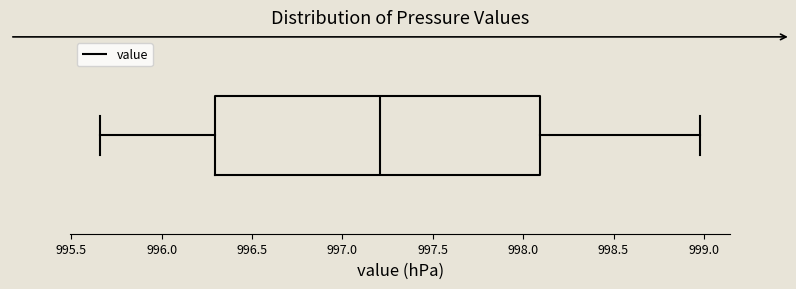

Read this box plot against the x-axis: the position of the median line, the range covered by the box, and the ends of both whiskers. The values are not printed on the chart, so give them approximately, as read against the axis.

median 997.20, box 996.30 to 998.10, whiskers 995.65 to 999.00